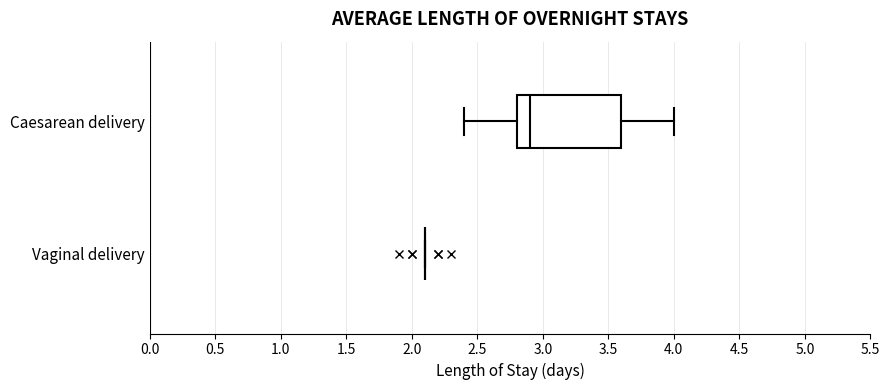

Reading bottom to top, transcribe this box plot: for each box, give where its median line is, the range the box spans, and where its two whiskers end, as read against the x-axis. The values are not printed on the chart, so give them approximately, as read against the axis.

Vaginal delivery: box collapsed to a line at 2.1, whiskers 2.1 to 2.1
Caesarean delivery: median 2.9, box 2.8 to 3.6, whiskers 2.4 to 4.0